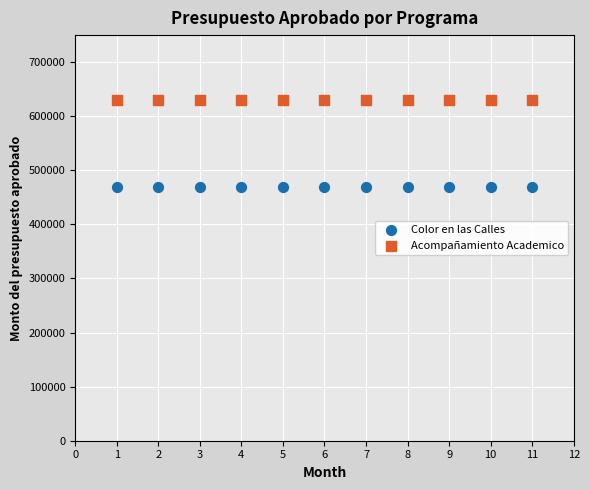

Which series contains the highest Y value?

Acompañamiento Academico